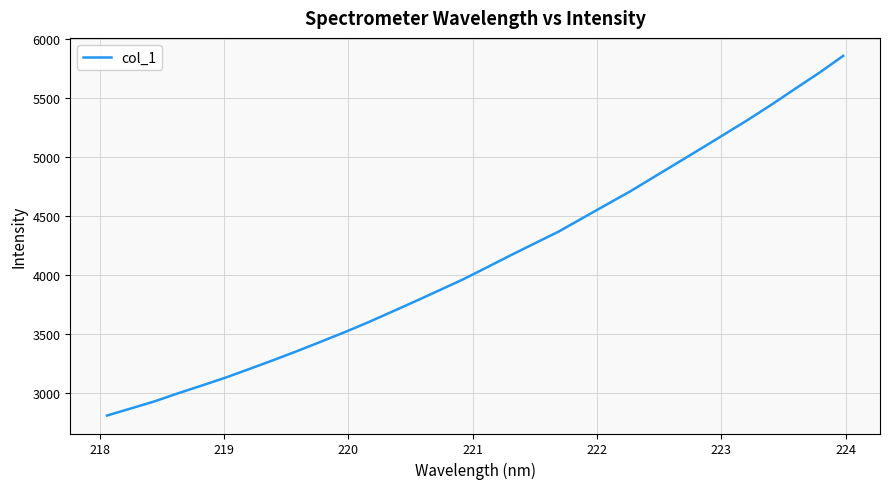

What is the difference between the maximum and minimum values?

3047.9